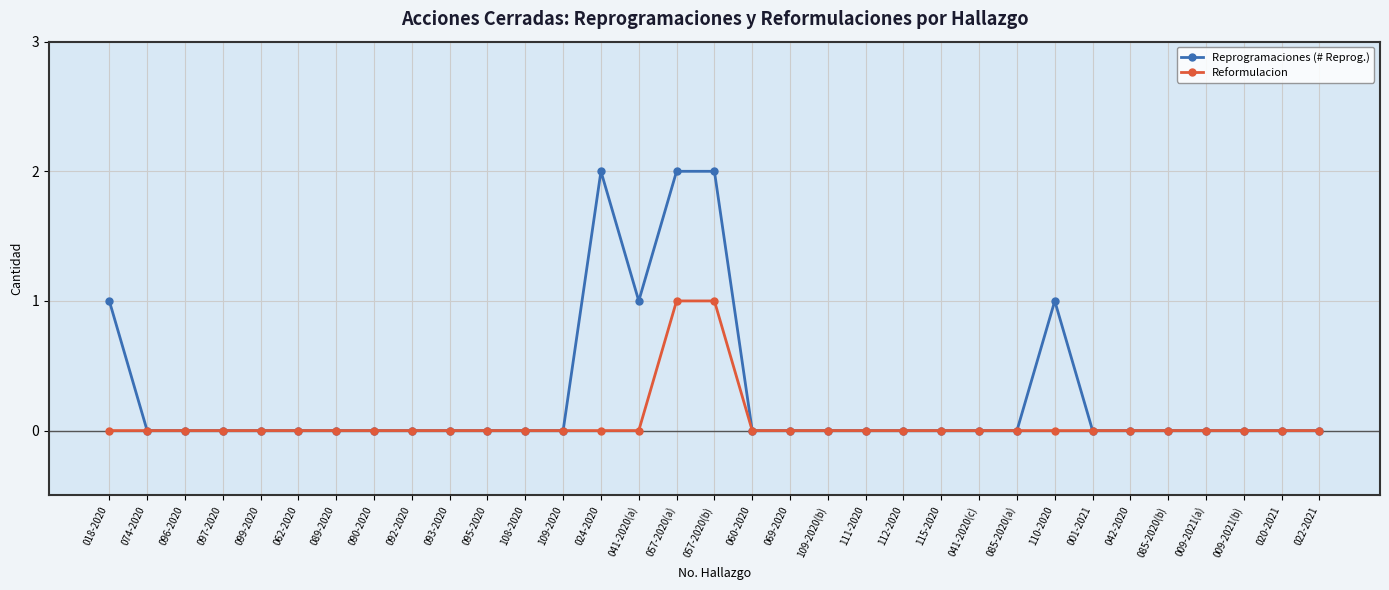

List the series in order of their overall mean, highest first.

Reprogramaciones (# Reprog.), Reformulacion